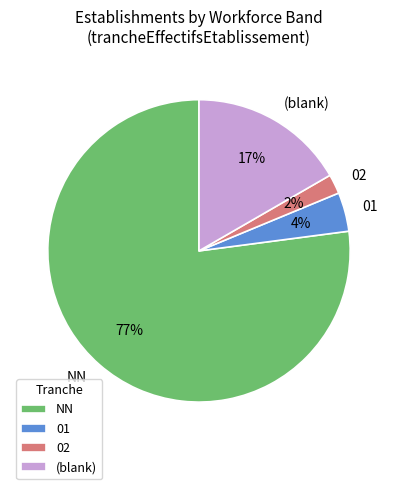

The 01 slice represents 4% of the pie. True or false?

True